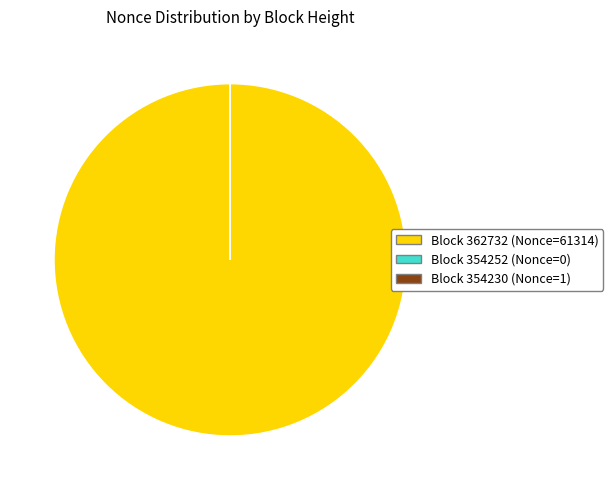

Is there a majority slice in this chart?

Yes